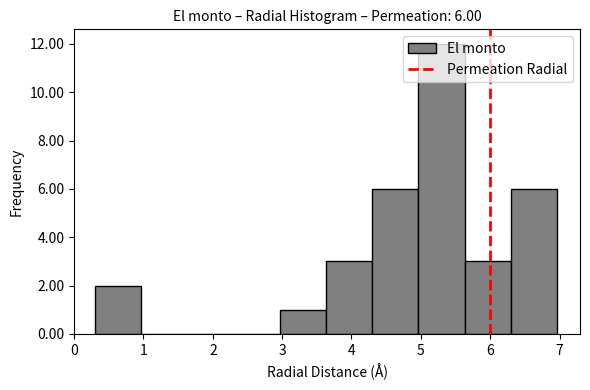

Which range on the x-axis has the tallest bar?

5.0 to 5.6